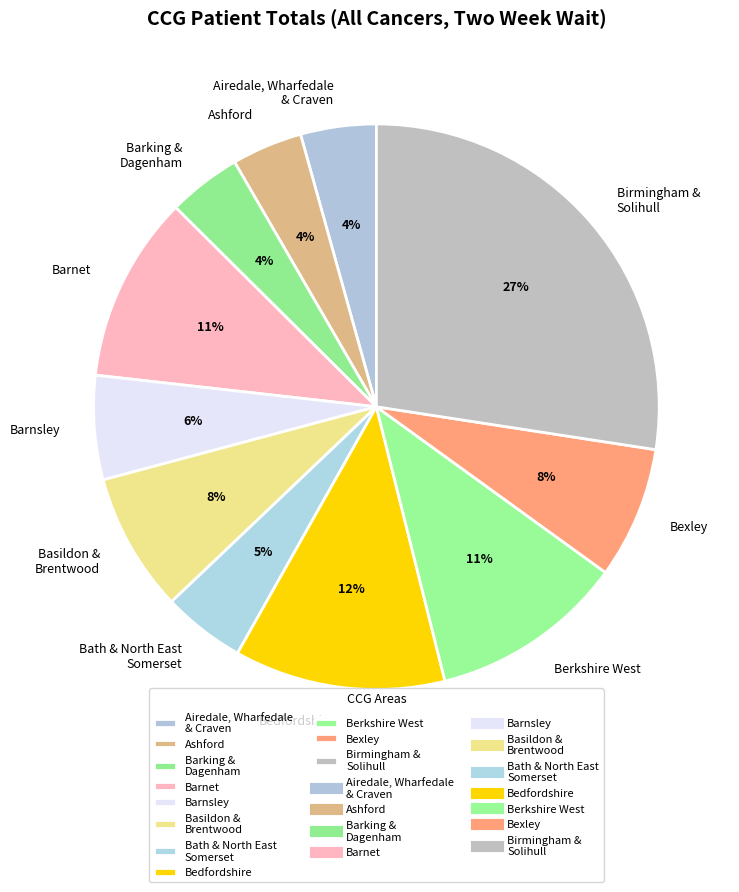

How many slices are in this pie chart?

11